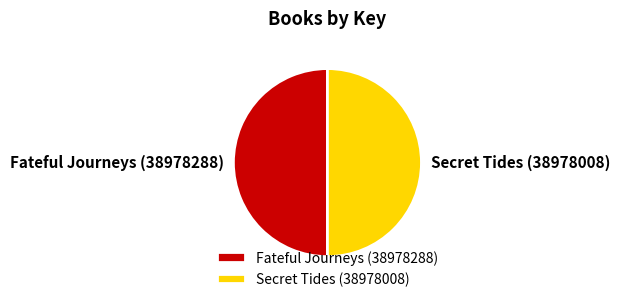

Approximately how many times larger is the value at Secret Tides (38978008) compared to Fateful Journeys (38978288)?

1.0